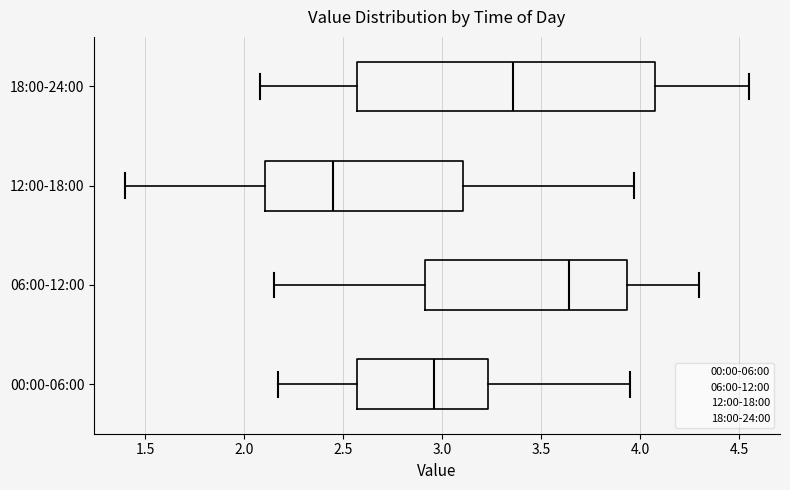

Reading bottom to top, transcribe this box plot: for each box, give where its median line is, the range the box spans, and where its two whiskers end, as read against the x-axis. The values are not printed on the chart, so give them approximately, as read against the axis.

00:00-06:00: median 2.95, box 2.55 to 3.25, whiskers 2.15 to 3.95
06:00-12:00: median 3.65, box 2.90 to 3.95, whiskers 2.15 to 4.30
12:00-18:00: median 2.45, box 2.10 to 3.10, whiskers 1.40 to 3.95
18:00-24:00: median 3.35, box 2.55 to 4.10, whiskers 2.10 to 4.55